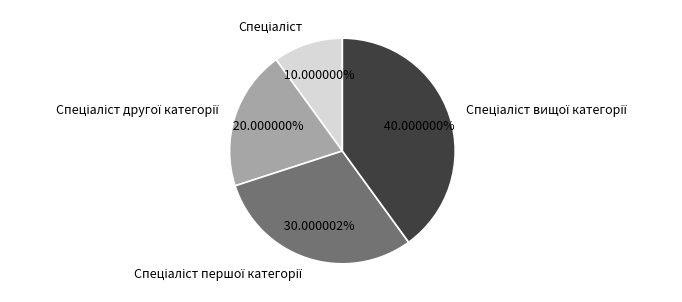

Is there any slice that represents more than half of the pie?

No